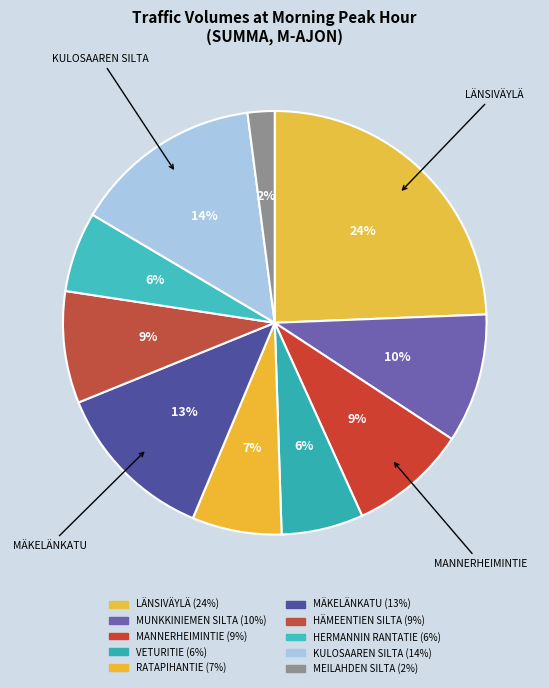

Count the number of slices in the pie.

10